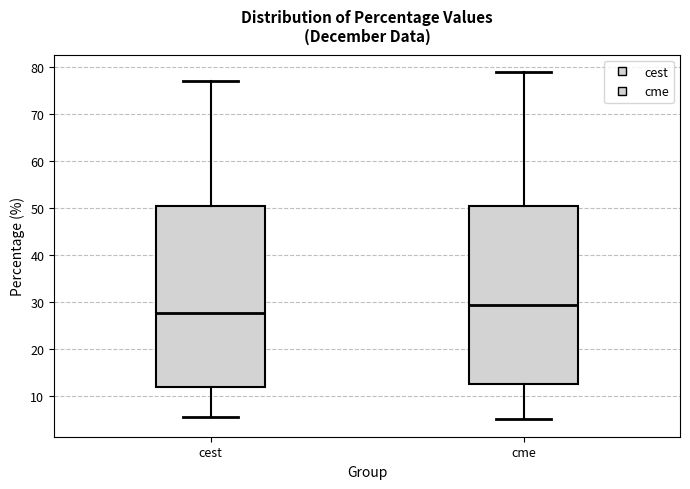

Which box's median line is the lowest?

cest